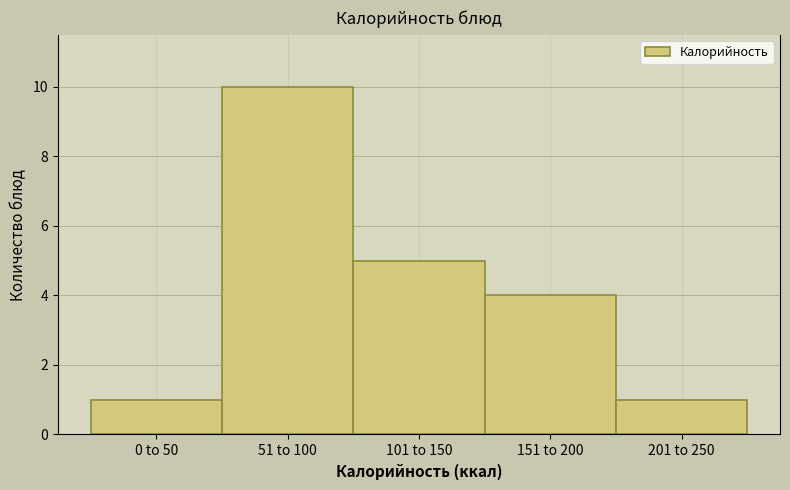

Reading left to right, extract all data points from this chart.

1	10	5	4	1